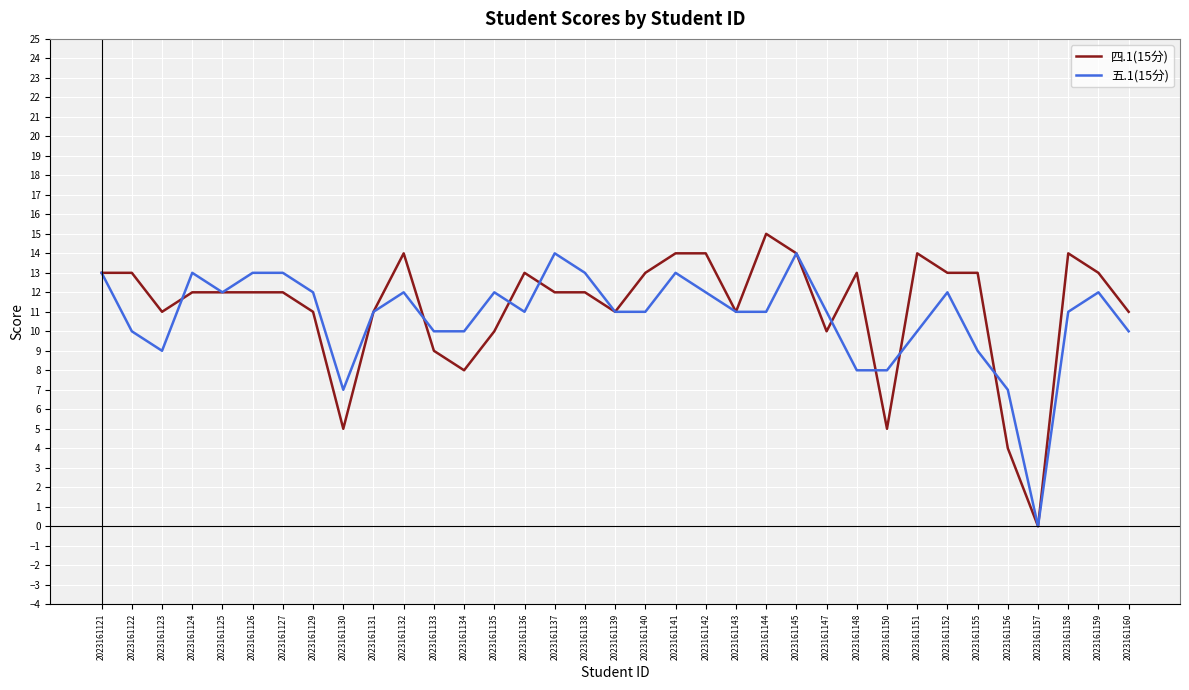

Count the number of data series in this chart.

2